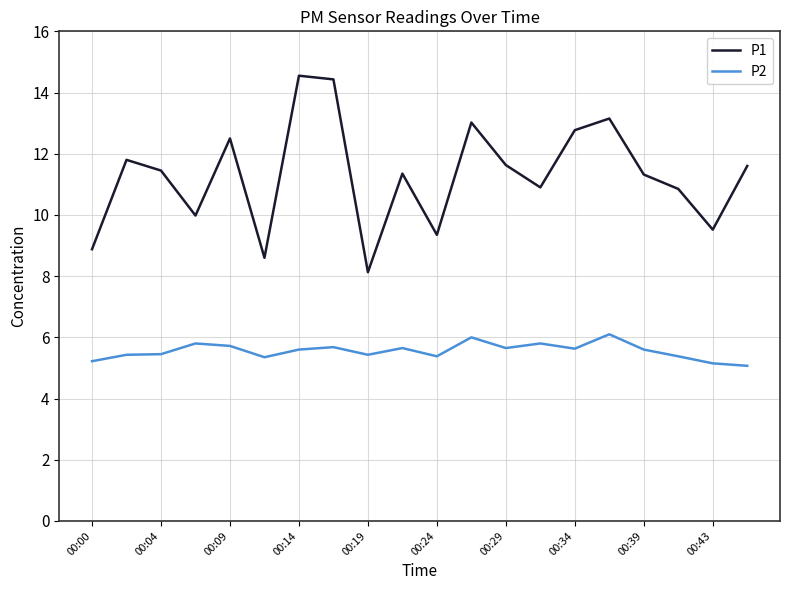

Which series has the widest spread of values?

P1